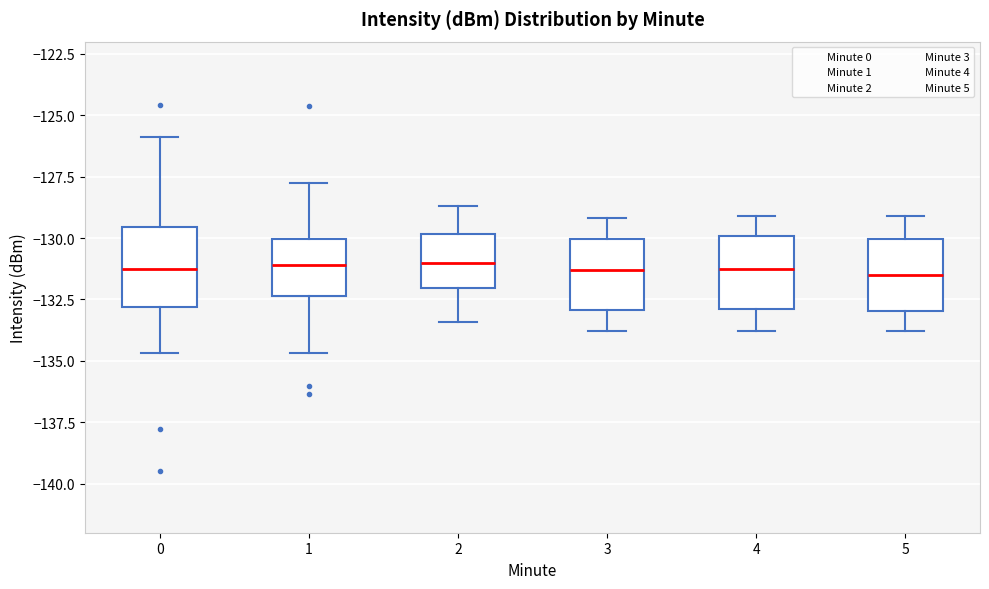

Reading left to right, transcribe this box plot: for each box, give where its median line is, the range the box spans, and where its two whiskers end, as read against the y-axis. The values are not printed on the chart, so give them approximately, as read against the axis.

0: median -131.5, box -133.0 to -129.5, whiskers -134.5 to -126.0
1: median -131.0, box -132.5 to -130.0, whiskers -134.5 to -128.0
2: median -131.0, box -132.0 to -130.0, whiskers -133.5 to -128.5
3: median -131.5, box -133.0 to -130.0, whiskers -134.0 to -129.0
4: median -131.0, box -133.0 to -130.0, whiskers -134.0 to -129.0
5: median -131.5, box -133.0 to -130.0, whiskers -134.0 to -129.0